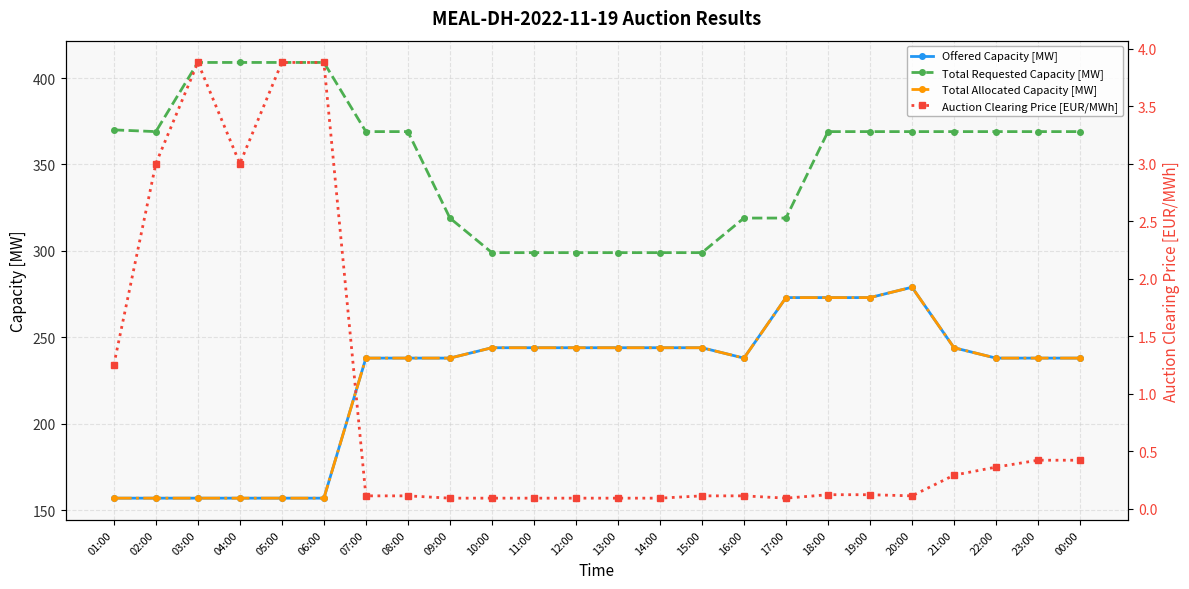

List the series in order of their peak value, highest first.

Total Requested Capacity [MW], Offered Capacity [MW], Total Allocated Capacity [MW], Auction Clearing Price [EUR/MWh]